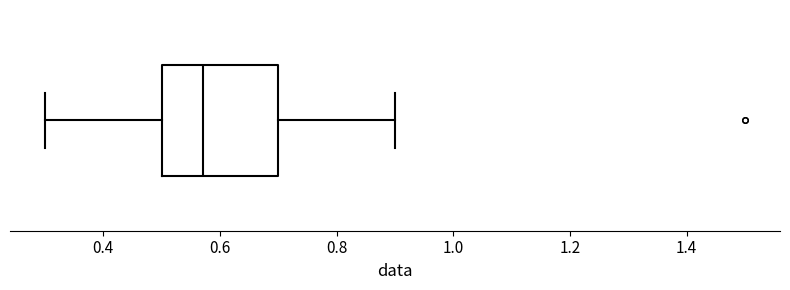

Transcribe this box plot: give where the median line is, the range the box spans, and where the two whiskers end, as read against the x-axis. The values are not printed on the chart, so give them approximately, as read against the axis.

median 0.58, box 0.50 to 0.70, whiskers 0.30 to 0.90